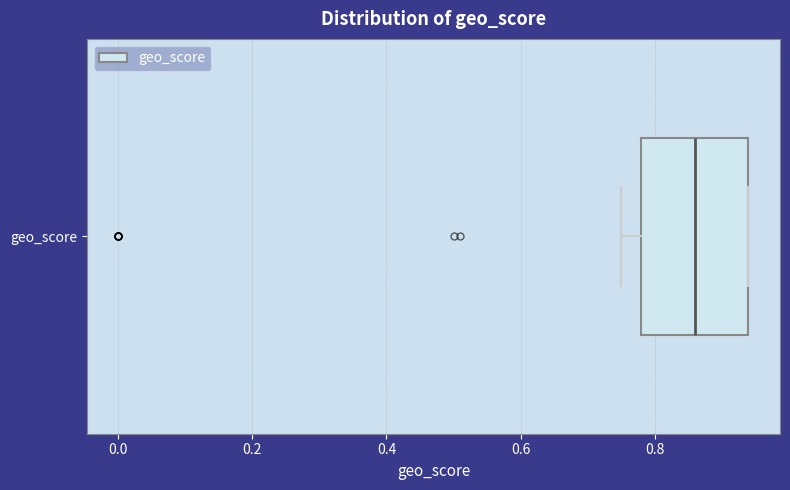

Transcribe this box plot: give where the median line is, the range the box spans, and where the two whiskers end, as read against the x-axis. The values are not printed on the chart, so give them approximately, as read against the axis.

median 0.86, box 0.78 to 0.94, whiskers 0.76 to 0.94